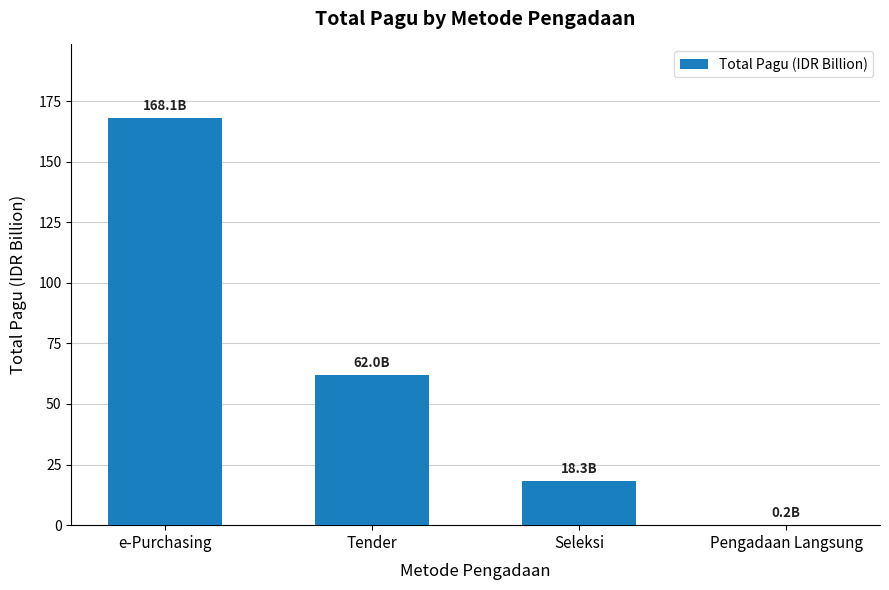

True or false: the data shows 10.6 at Seleksi.

False